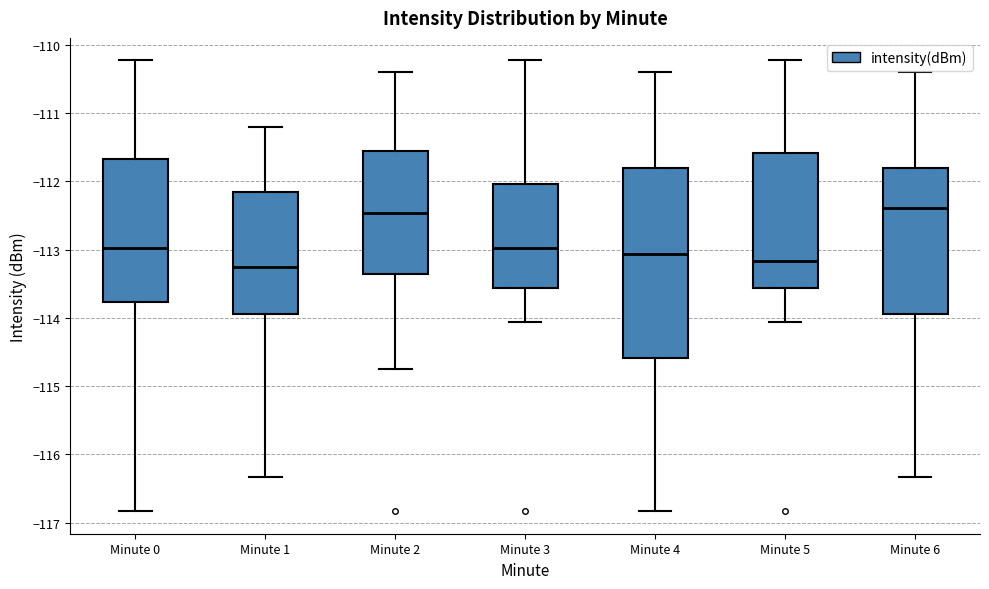

Reading left to right, read every box against the y-axis: the position of its median line, the range the box covers, and the ends of its whiskers. The values are not printed on the chart, so give them approximately, as read against the axis.

Minute 0: median -113.0, box -113.8 to -111.7, whiskers -116.8 to -110.2
Minute 1: median -113.3, box -113.9 to -112.2, whiskers -116.3 to -111.2
Minute 2: median -112.5, box -113.3 to -111.5, whiskers -114.7 to -110.4
Minute 3: median -113.0, box -113.6 to -112.0, whiskers -114.1 to -110.2
Minute 4: median -113.1, box -114.6 to -111.8, whiskers -116.8 to -110.4
Minute 5: median -113.2, box -113.6 to -111.6, whiskers -114.1 to -110.2
Minute 6: median -112.4, box -113.9 to -111.8, whiskers -116.3 to -110.4